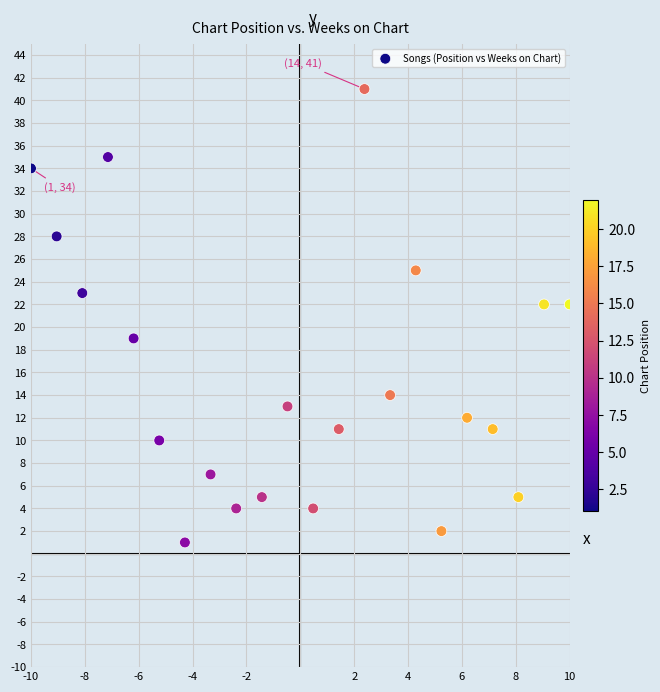

Count the number of points in this scatter plot.

22